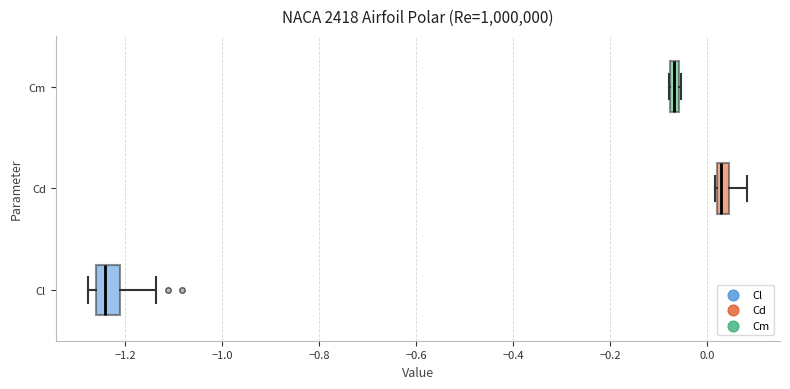

Which box is the widest, from its left edge to its right edge?

Cl